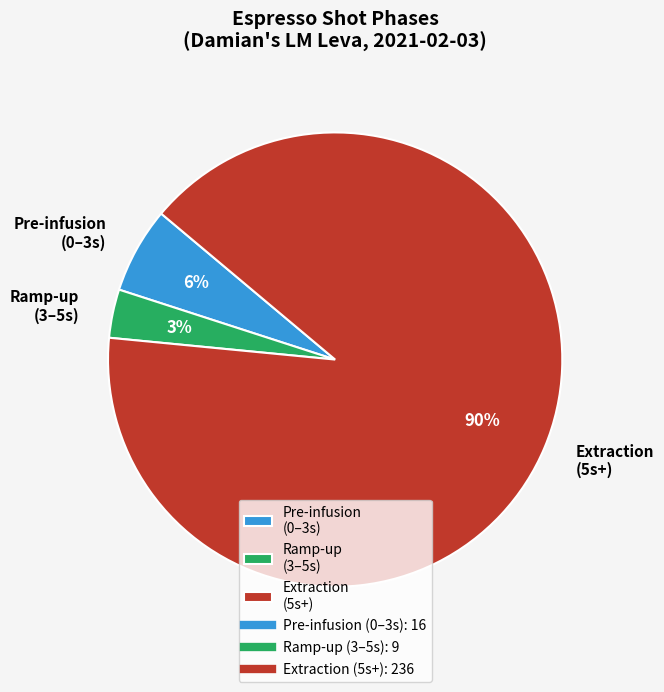

Is it true that Ramp-up (3–5s) is 13% of the pie?

False